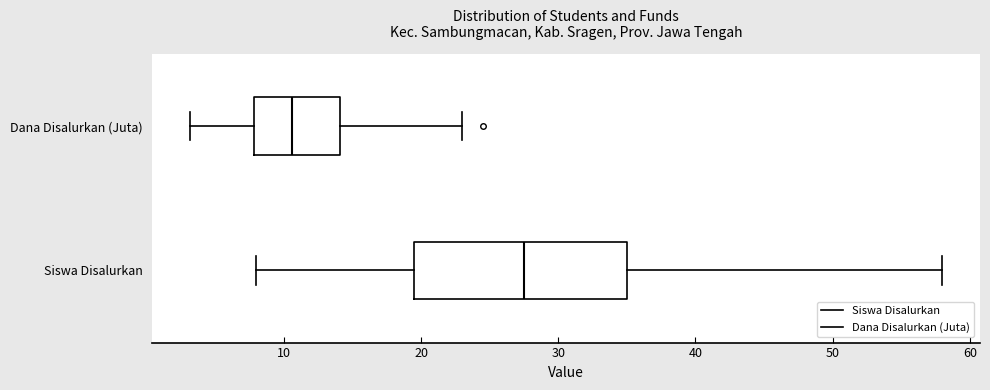

Reading bottom to top, read every box against the x-axis: the position of its median line, the range the box covers, and the ends of its whiskers. The values are not printed on the chart, so give them approximately, as read against the axis.

Siswa Disalurkan: median 28, box 20 to 35, whiskers 8 to 58
Dana Disalurkan (Juta): median 11, box 8 to 14, whiskers 3 to 23